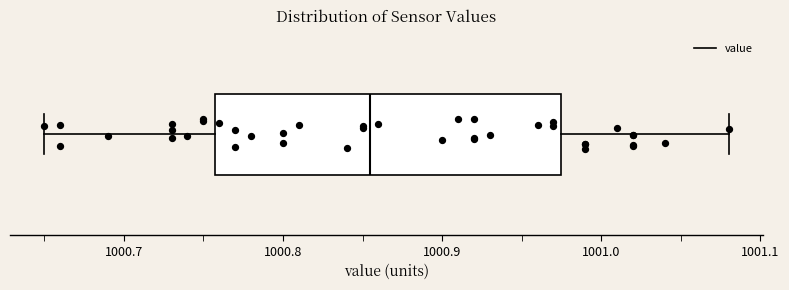

Where is the right edge of the box on the x-axis? The values are not printed on the chart, so give them approximately, as read against the axis.

1000.98